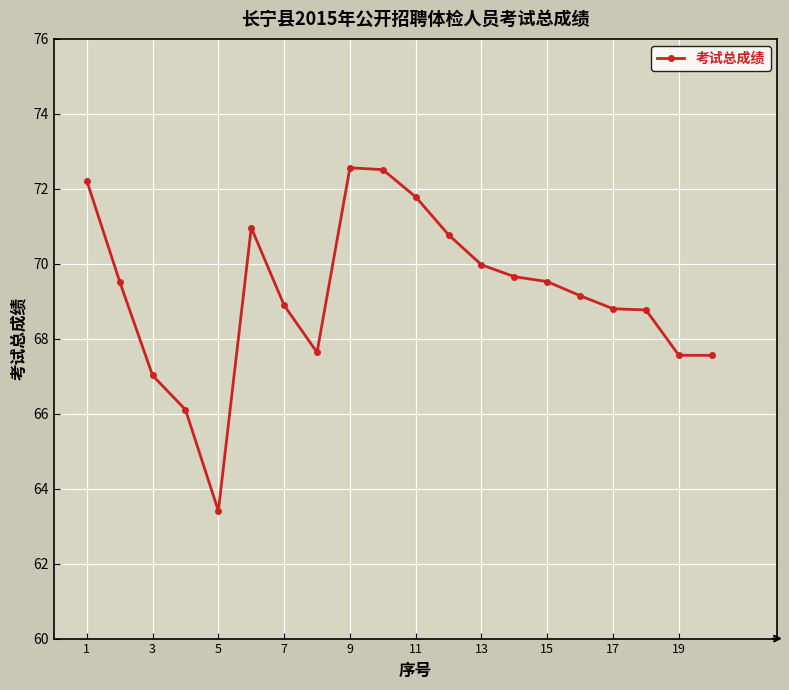

What is the difference between the second highest and second lowest values?

6.4